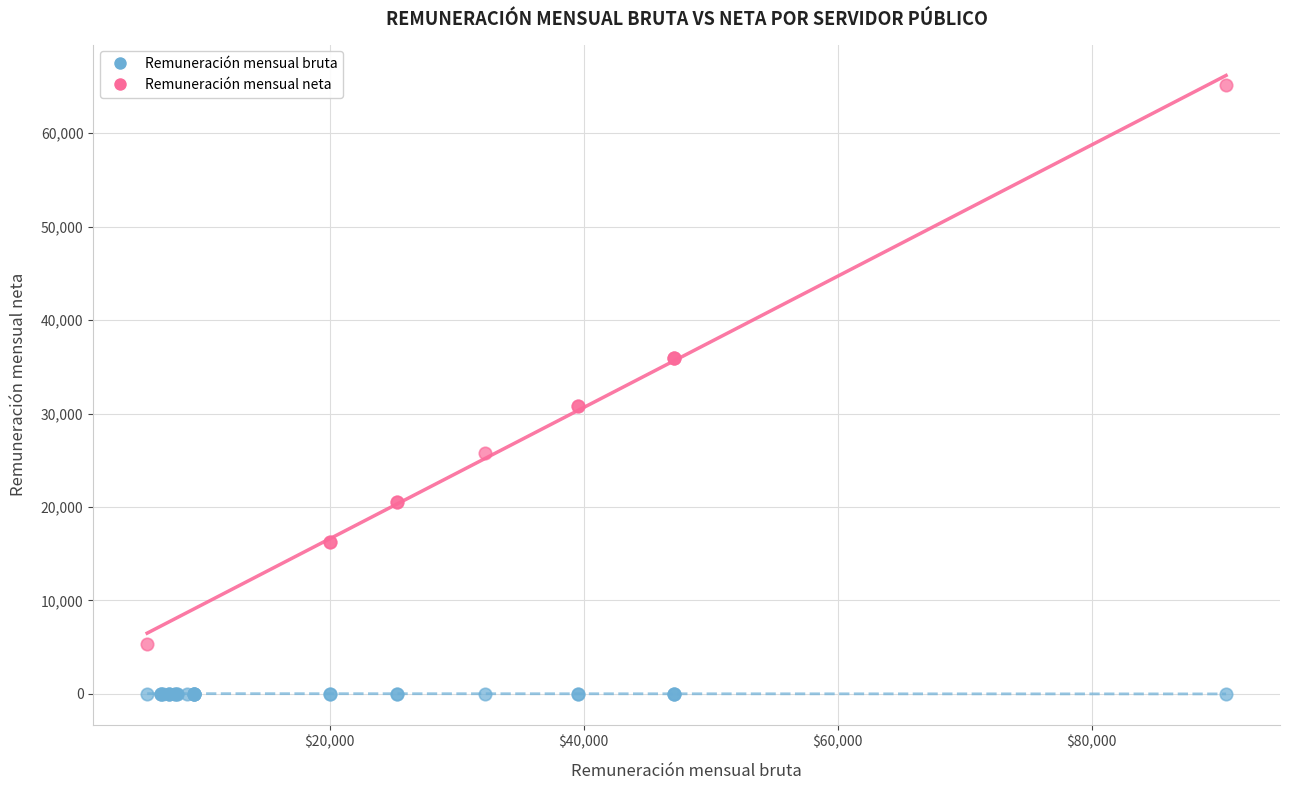

Which series contains the highest Y value?

Remuneración mensual neta